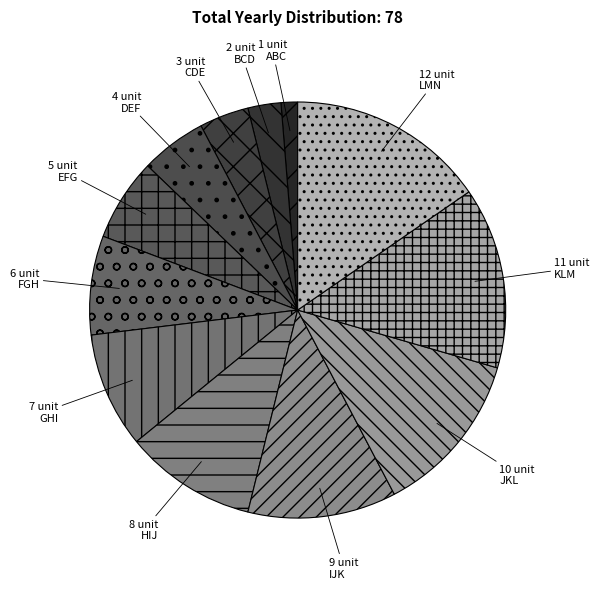

To the nearest percent, what is the average slice percentage?

8%